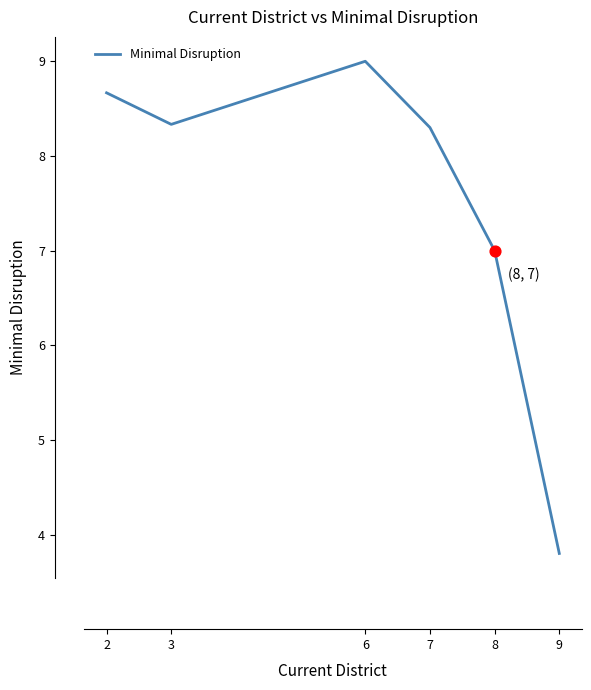

What is the change in value from 6 to 8?

-2.0